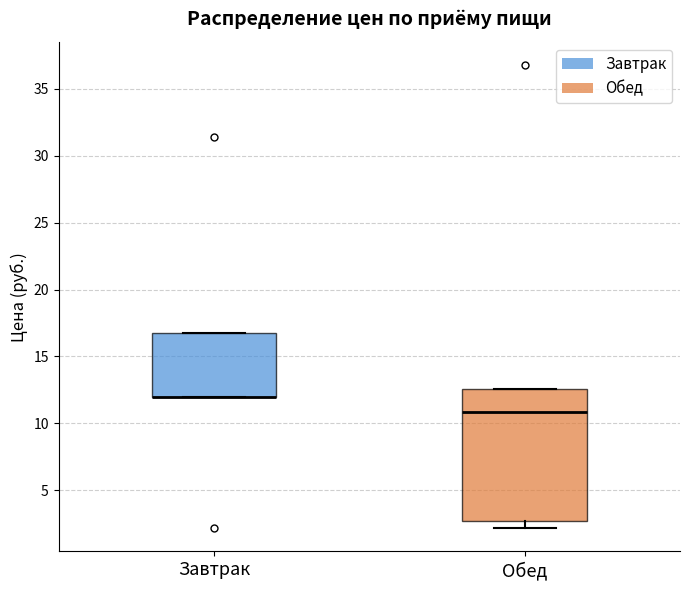

Where does the lower whisker of the box for Обед end on the y-axis? The values are not printed on the chart, so give them approximately, as read against the axis.

2.0